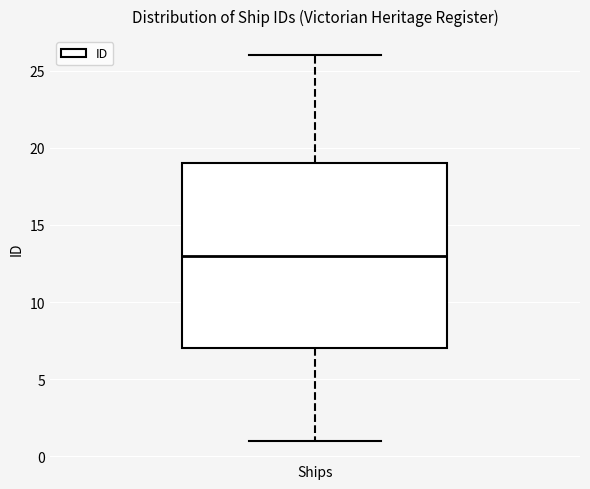

Read this box plot against the y-axis: the position of the median line, the range covered by the box, and the ends of both whiskers. The values are not printed on the chart, so give them approximately, as read against the axis.

median 13, box 7 to 19, whiskers 1 to 26